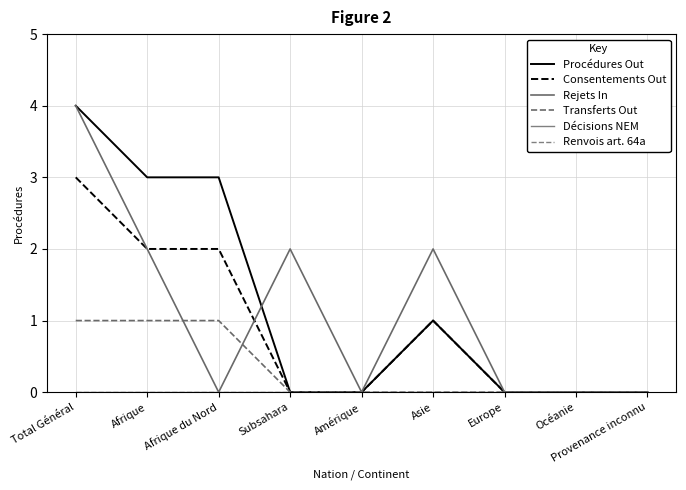

Reading left to right, transcribe all the data shown in this chart.

Procédures Out: 4	3	3	0	0	1	0	0	0
Consentements Out: 3	2	2	0	0	1	0	0	0
Rejets In: 4	2	0	2	0	2	0	0	0
Transferts Out: 1	1	1	0	0	0	0	0	0
Décisions NEM: 0	0	0	0	0	0	0	0	0
Renvois art. 64a: 0	0	0	0	0	0	0	0	0